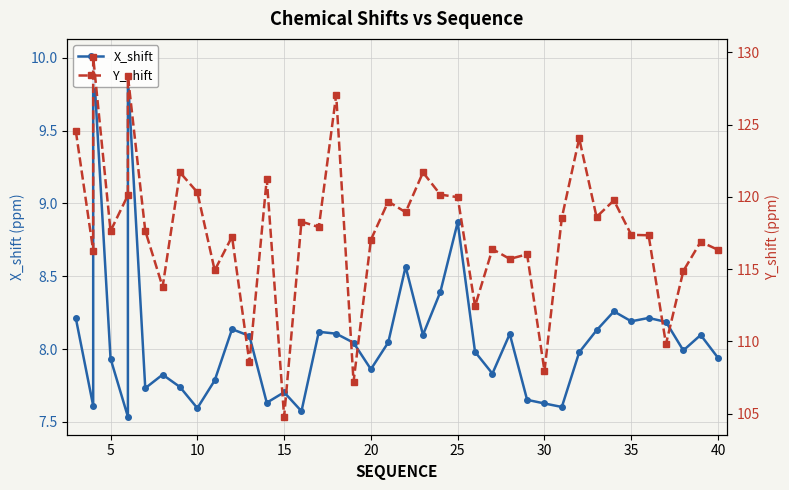

List the series in order of their overall mean, highest first.

Y_shift, X_shift